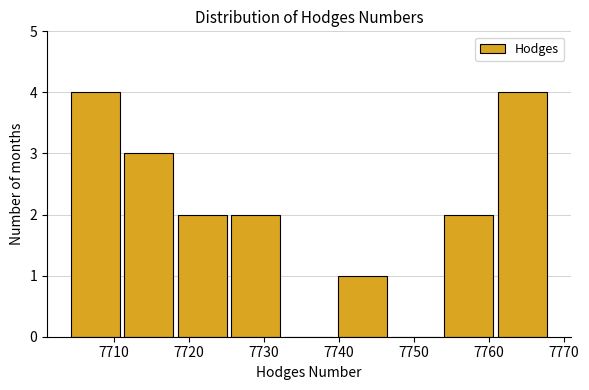

Reading left to right, transcribe this chart: for each bar, give the range it covers on the x-axis and its height. Neither the bar edges nor the heights are printed on the chart, so give them approximately, as read against the axes.

7704 to 7711: 4
7711 to 7718: 3
7718 to 7725: 2
7725 to 7732: 2
7732 to 7740: 0
7740 to 7747: 1
7747 to 7754: 0
7754 to 7761: 2
7761 to 7768: 4